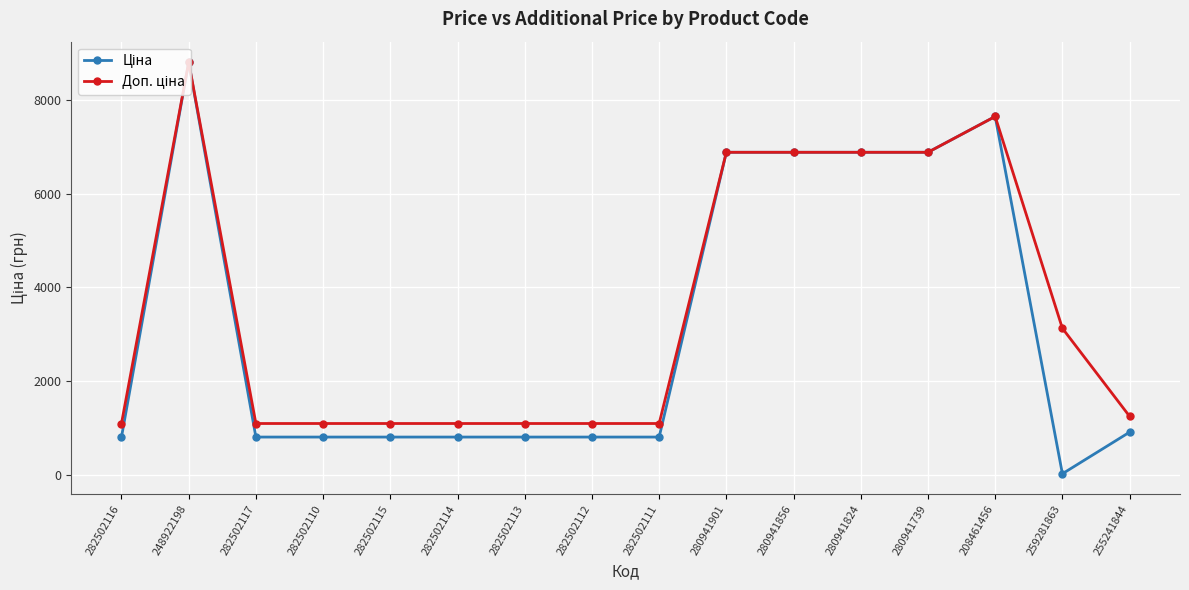

At which category does the chart reach its peak across all series?

248922198